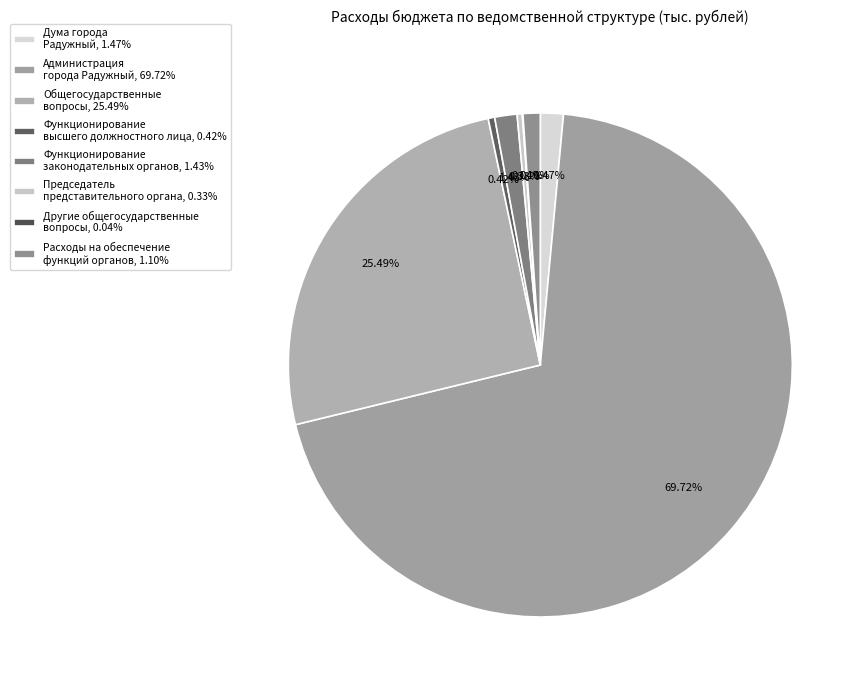

Which slice is the smallest?

Другие общегосударственные вопросы